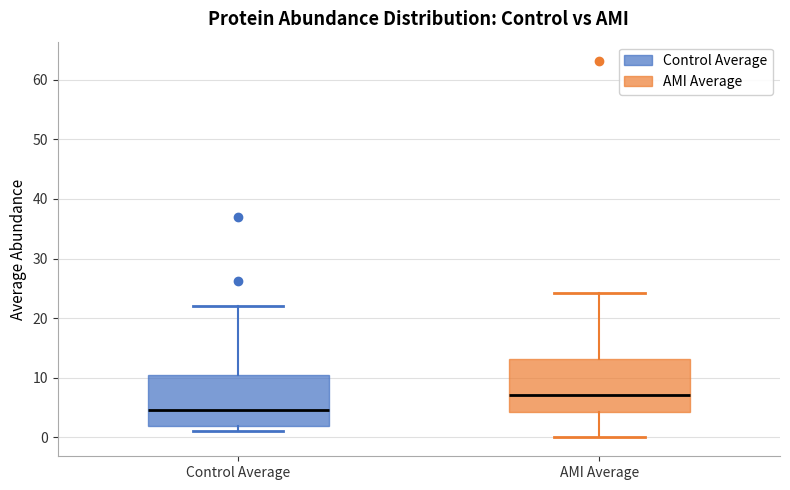

Which box's median line is the highest?

AMI Average